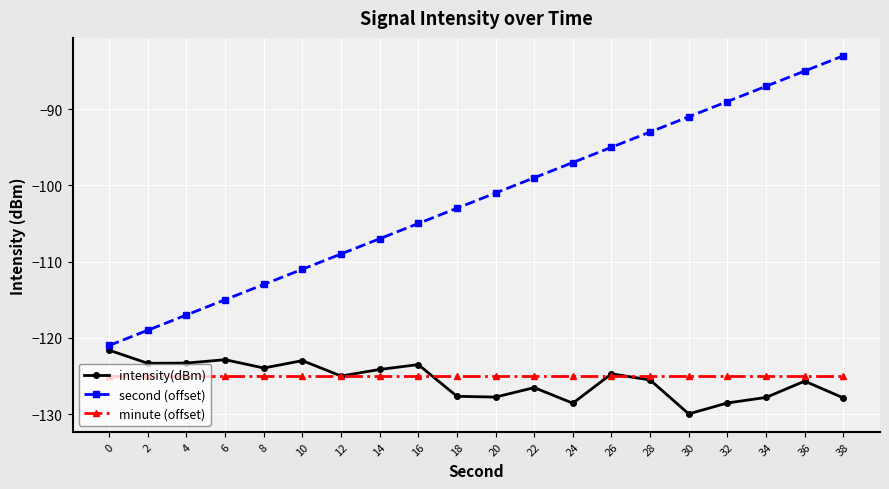

True or false: minute (offset) and second (offset) cross at least once.

False